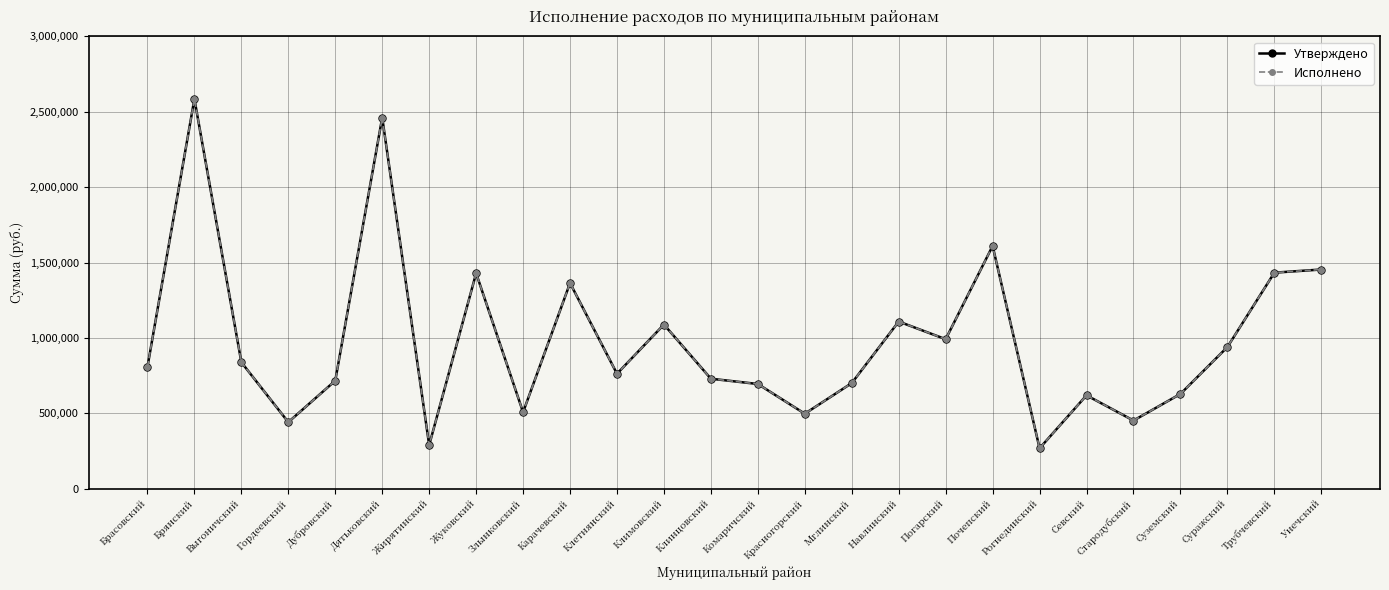

What is the label of the 2nd point from the right?

Трубчевский